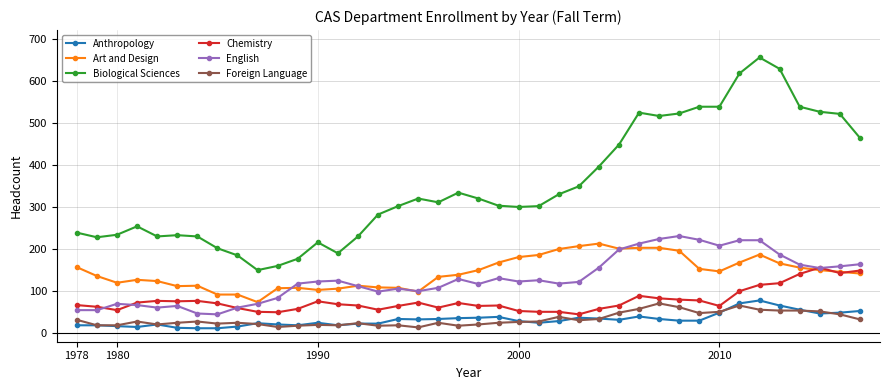

True or false: Foreign Language and English cross at least once.

False